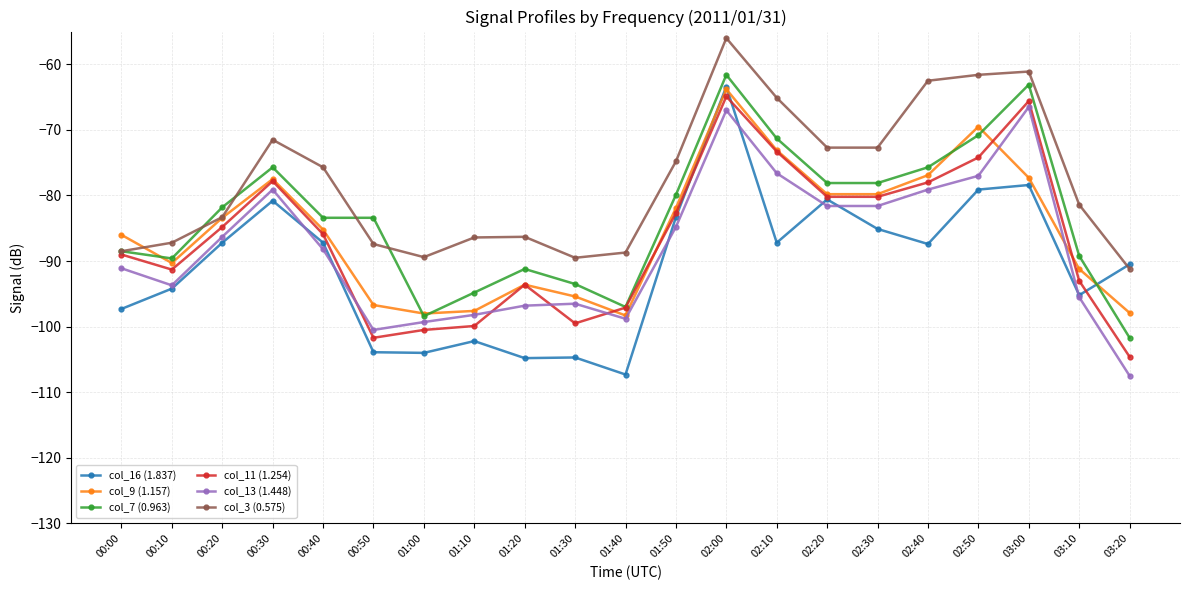

What are all the series names shown in the legend?

col_16 (1.837), col_9 (1.157), col_7 (0.963), col_11 (1.254), col_13 (1.448), col_3 (0.575)